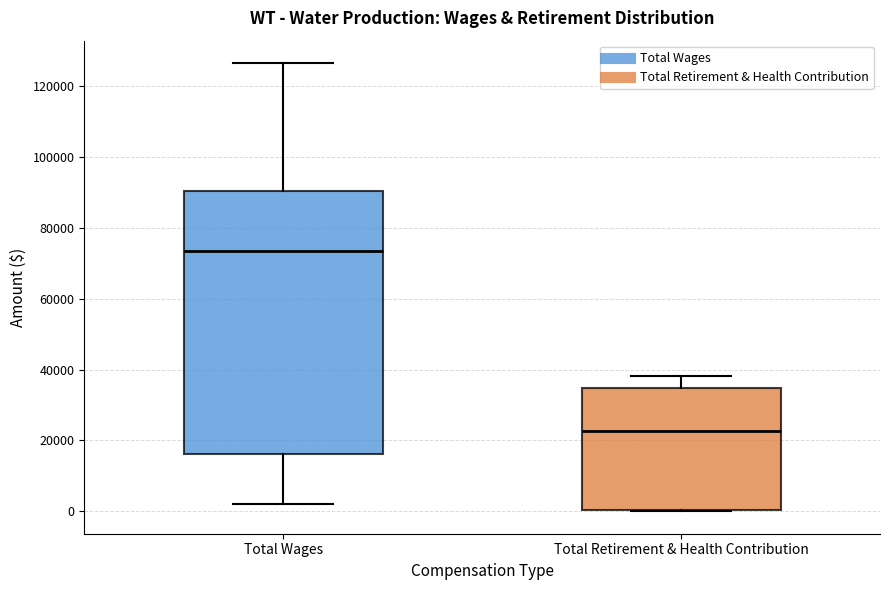

Reading left to right, transcribe this box plot: for each box, give where its median line is, the range the box spans, and where its two whiskers end, as read against the y-axis. The values are not printed on the chart, so give them approximately, as read against the axis.

Total Wages: median 74000, box 16000 to 90000, whiskers 2000 to 126000
Total Retirement & Health Contribution: median 22000, box 0 to 34000, whiskers 0 to 38000